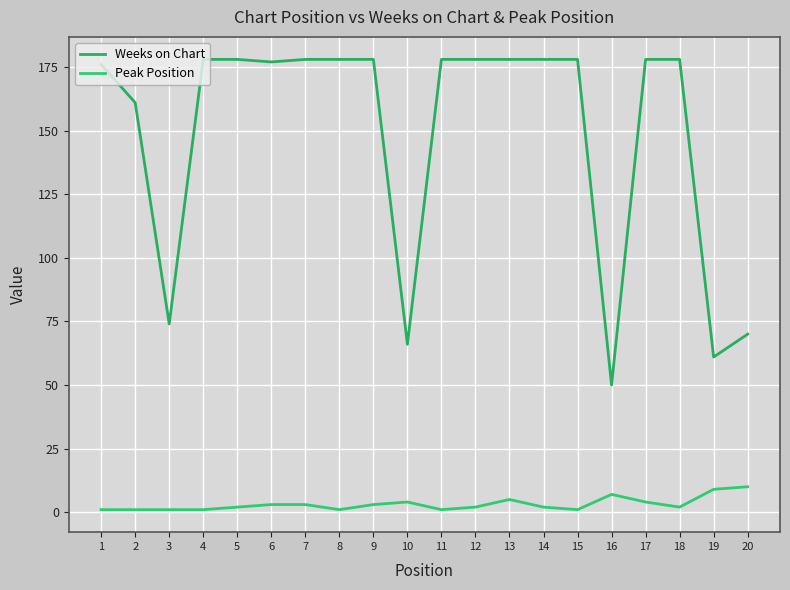

What is the total value across all series at 10?

70